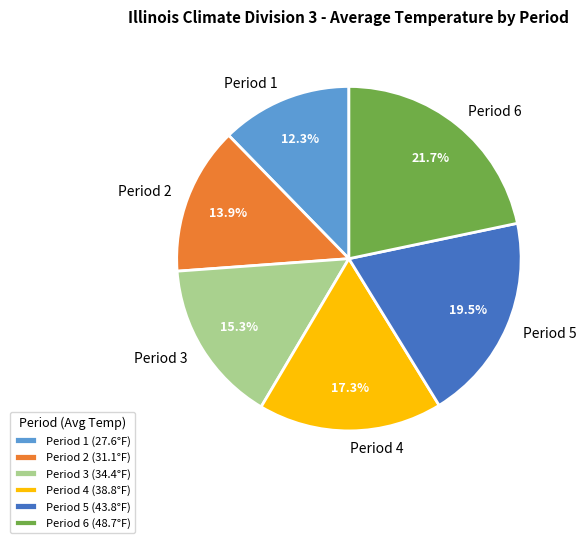

Approximately how many times larger is the value at Period 3 compared to Period 2?

1.1